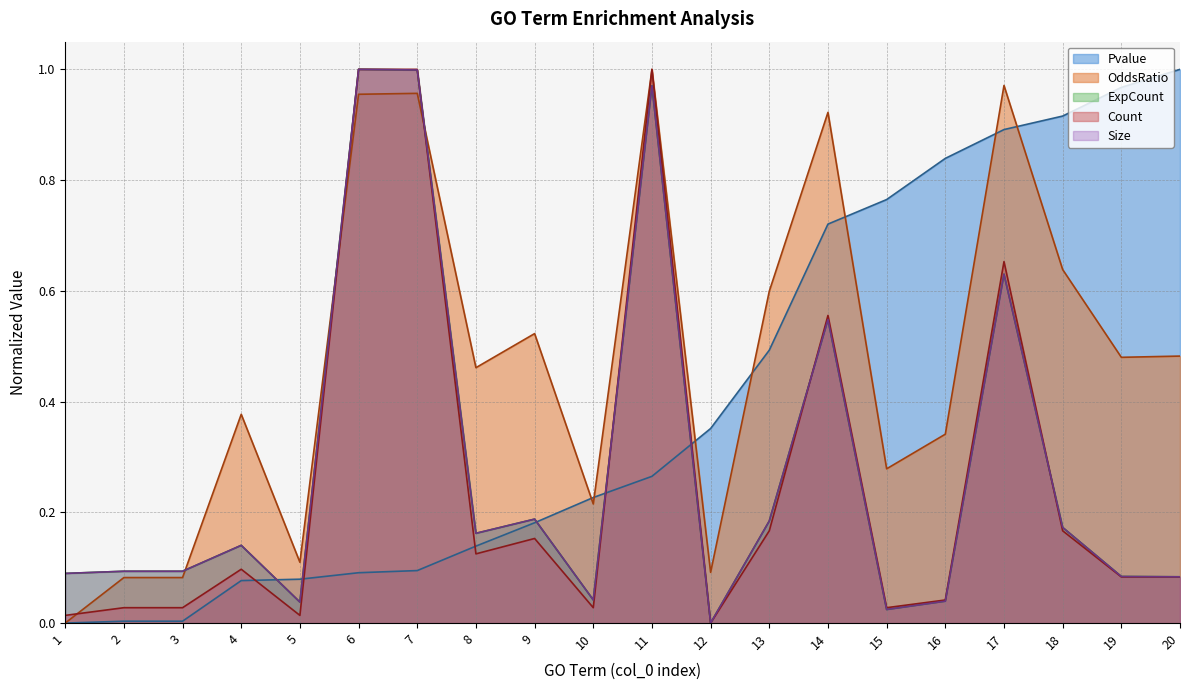

What are all the series names shown in the legend?

Pvalue, OddsRatio, ExpCount, Count, Size